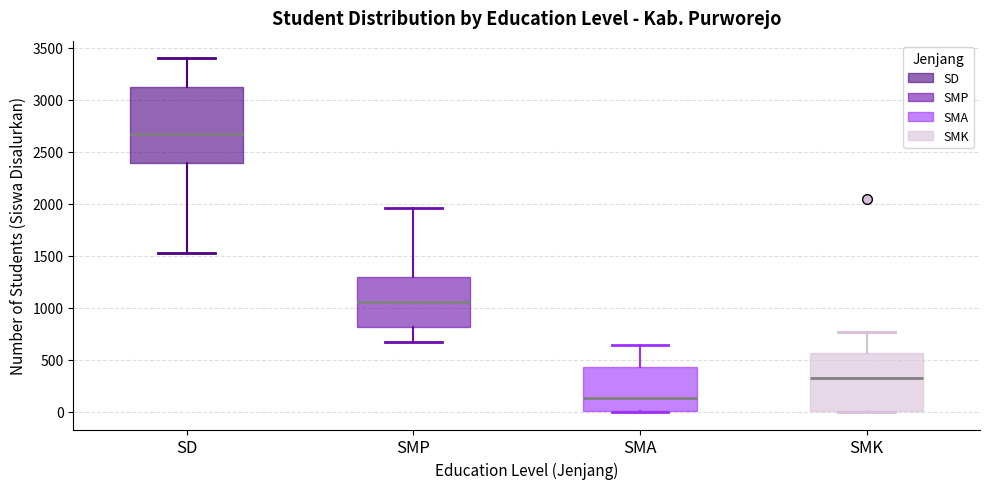

Which box's median line is the lowest?

SMA